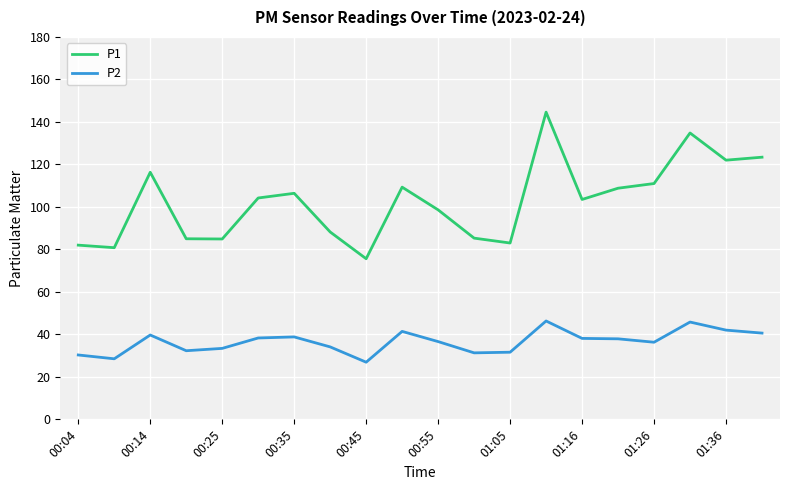

What are all the series names shown in the legend?

P1, P2